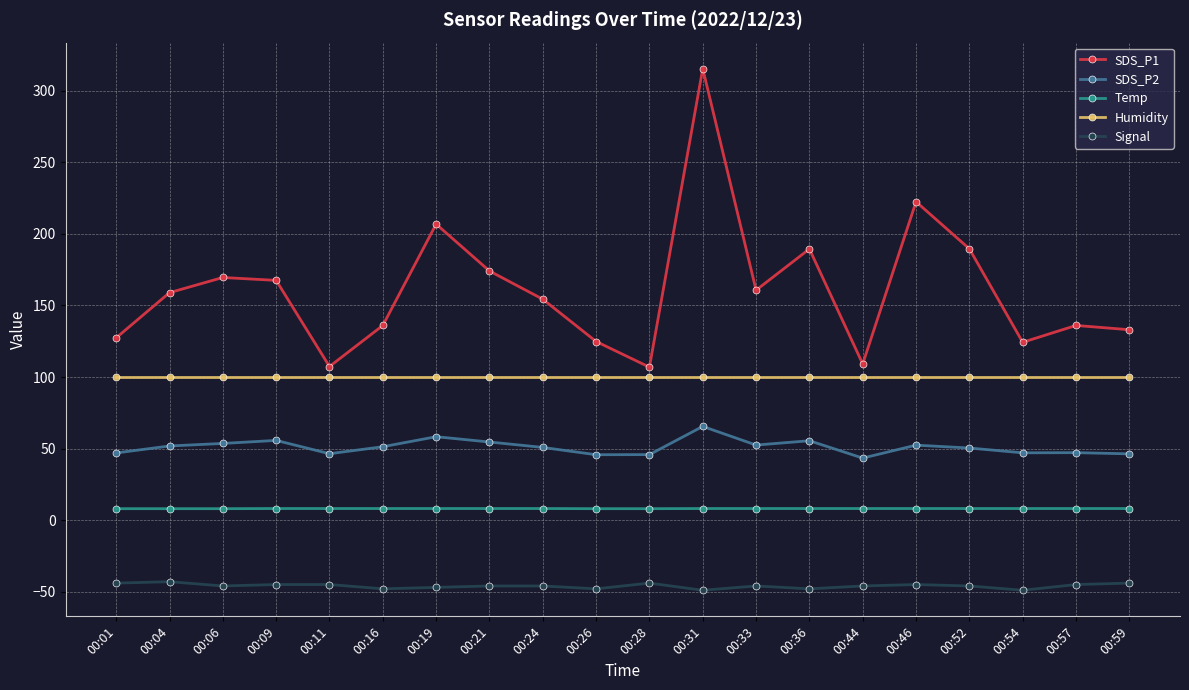

Does the chart have visible grid lines?

Yes